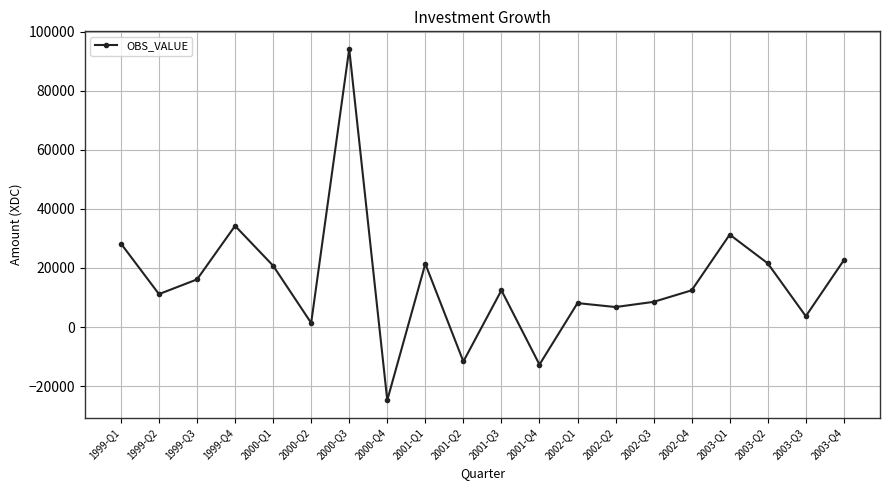

How many distinct data groups are displayed?

1